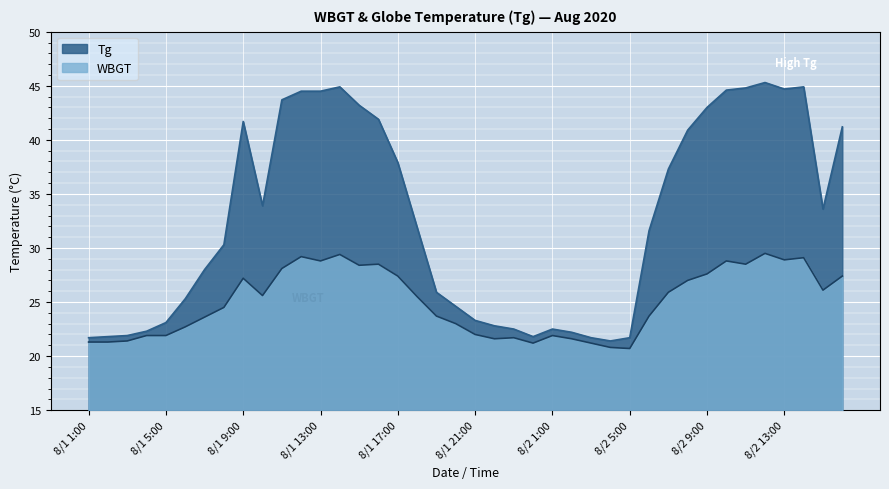

What is the difference between the second highest and minimum values in the Tg series?

23.5